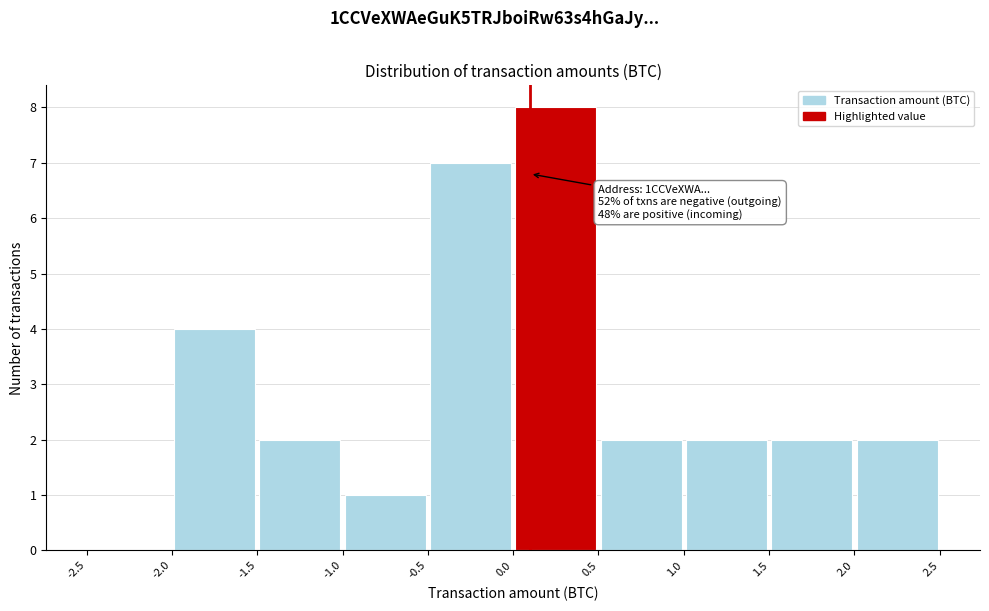

Which range on the x-axis has the tallest bar?

0.0 to 0.5